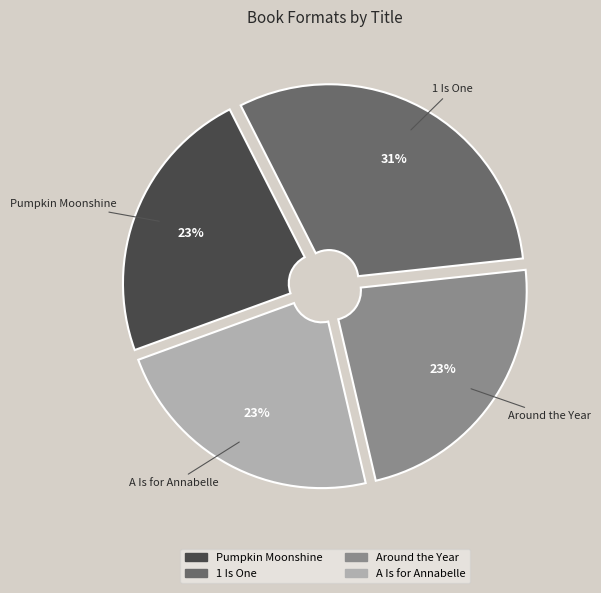

Which category has the biggest portion of the pie?

1 Is One